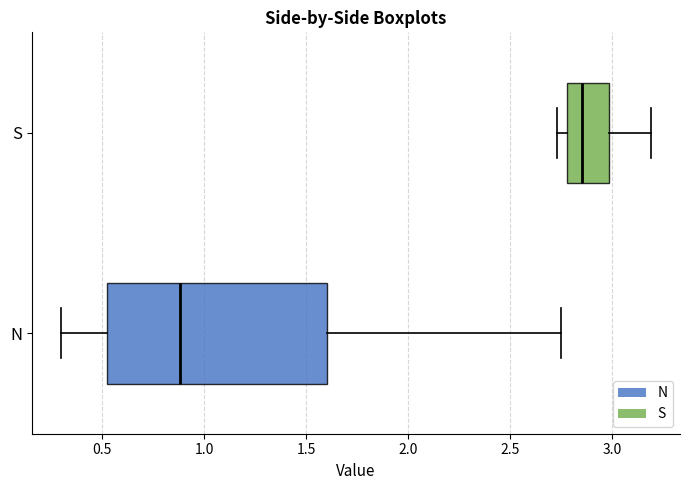

Which box's median line is the furthest to the left?

N